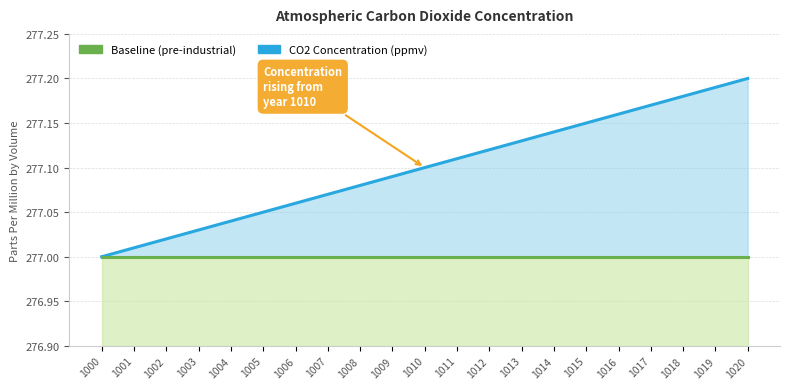

What is the greatest value displayed?

277.2